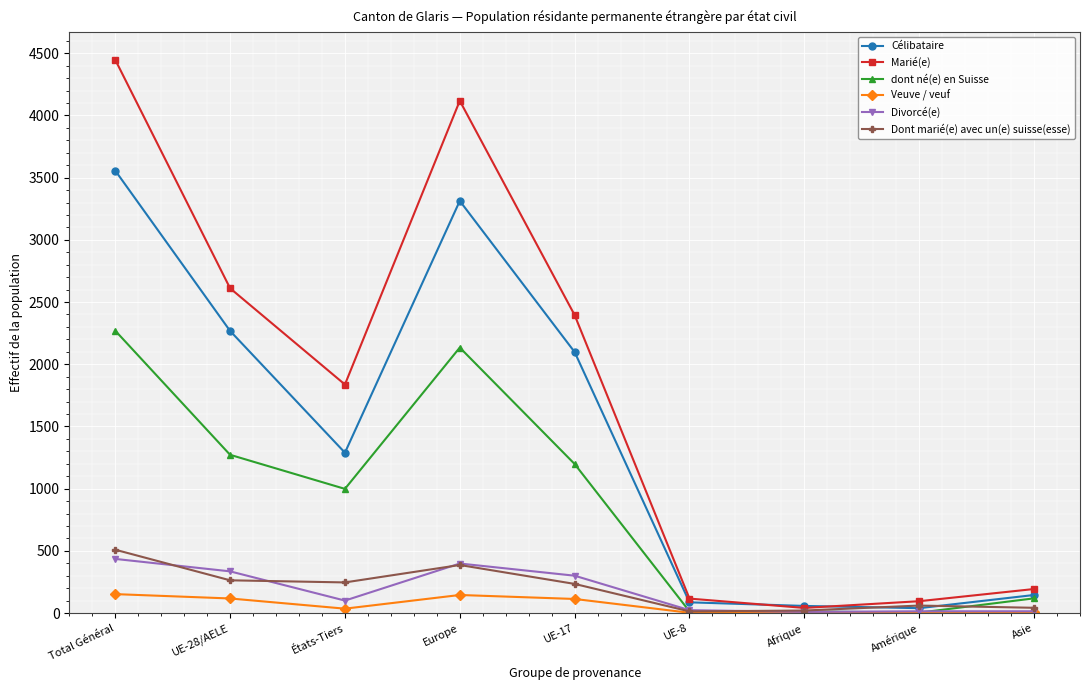

What are all the series names shown in the legend?

Célibataire, Marié(e), dont né(e) en Suisse, Veuve / veuf, Divorcé(e), Dont marié(e) avec un(e) suisse(esse)